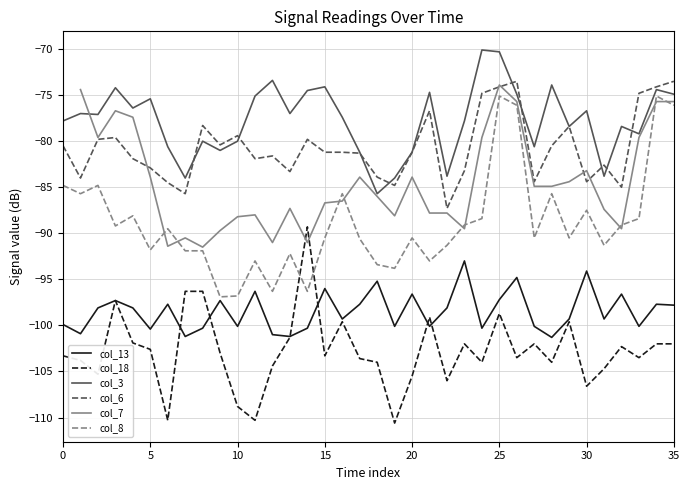

True or false: col_8 and col_6 cross at least once.

False